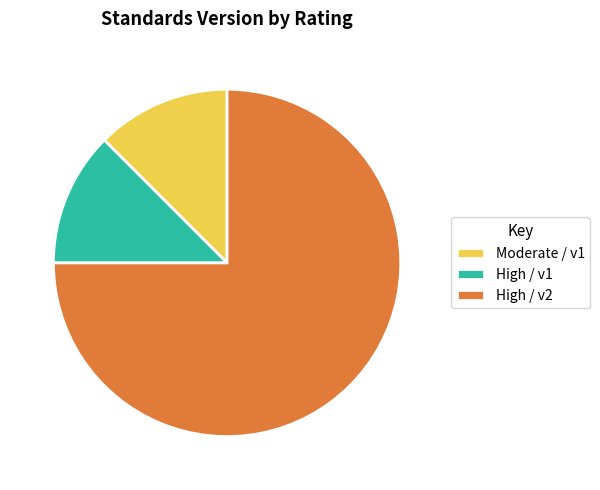

What is the largest slice in the pie chart?

High / v2